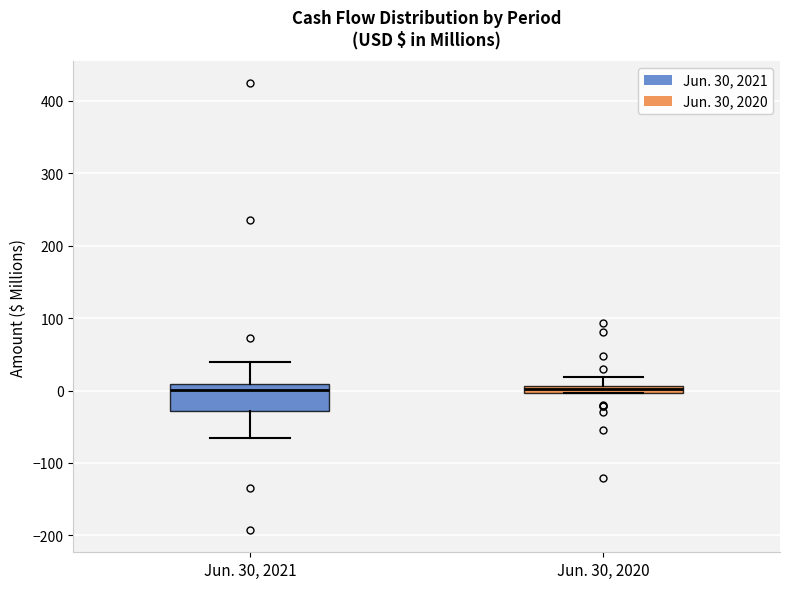

Which box is the tallest, from its lower edge to its upper edge?

Jun. 30, 2021